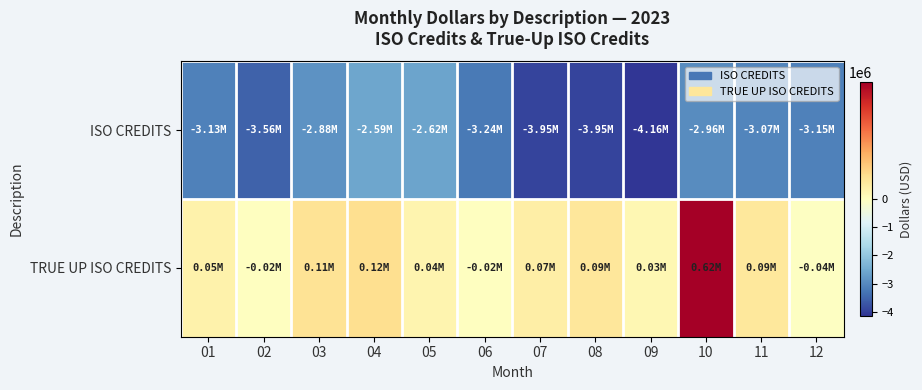

At which category is the sum across all series the highest?

10